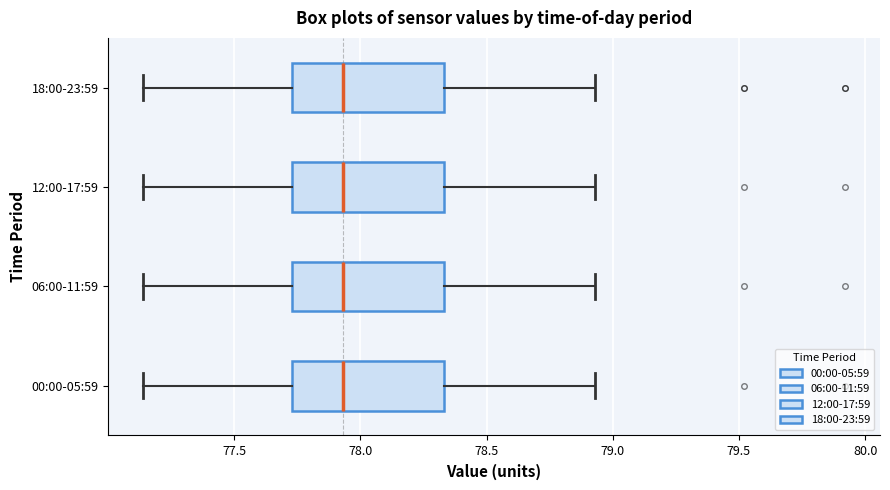

Reading bottom to top, read every box against the x-axis: the position of its median line, the range the box covers, and the ends of its whiskers. The values are not printed on the chart, so give them approximately, as read against the axis.

00:00-05:59: median 77.95, box 77.75 to 78.35, whiskers 77.15 to 78.95
06:00-11:59: median 77.95, box 77.75 to 78.35, whiskers 77.15 to 78.95
12:00-17:59: median 77.95, box 77.75 to 78.35, whiskers 77.15 to 78.95
18:00-23:59: median 77.95, box 77.75 to 78.35, whiskers 77.15 to 78.95